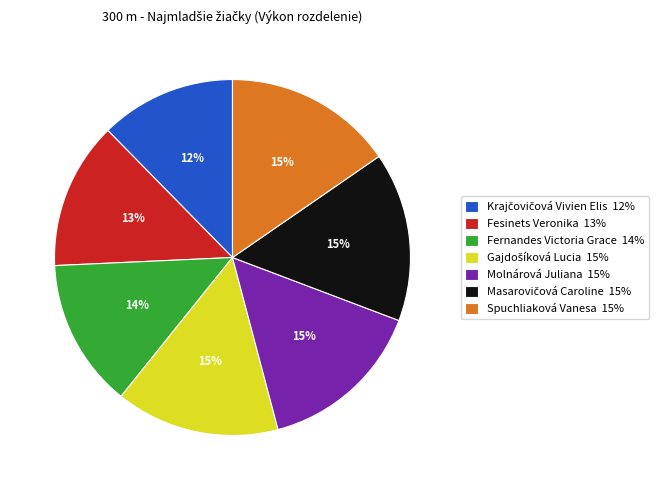

Does any single category account for the majority?

No